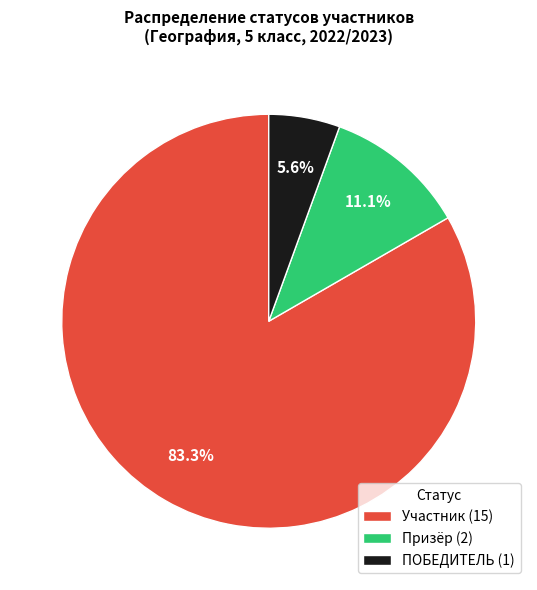

How many segments does this pie chart have?

3